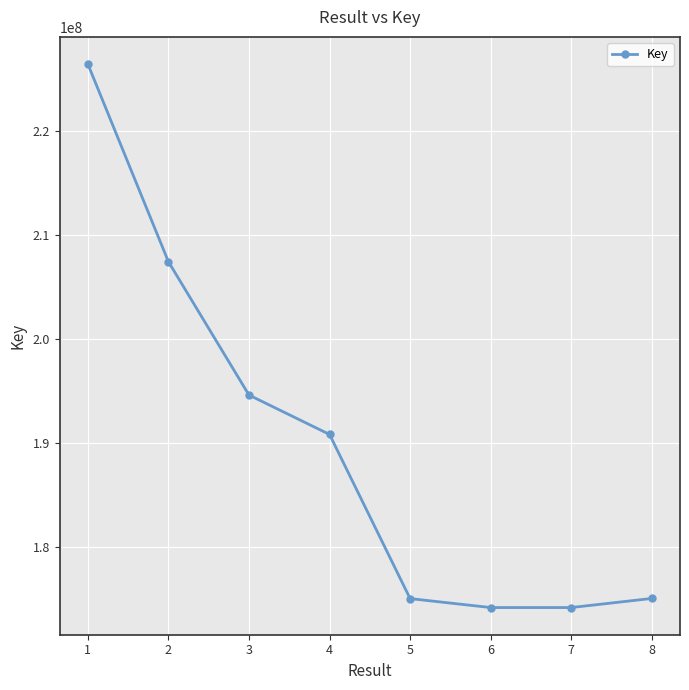

What is the difference between the maximum and minimum values?

52287570